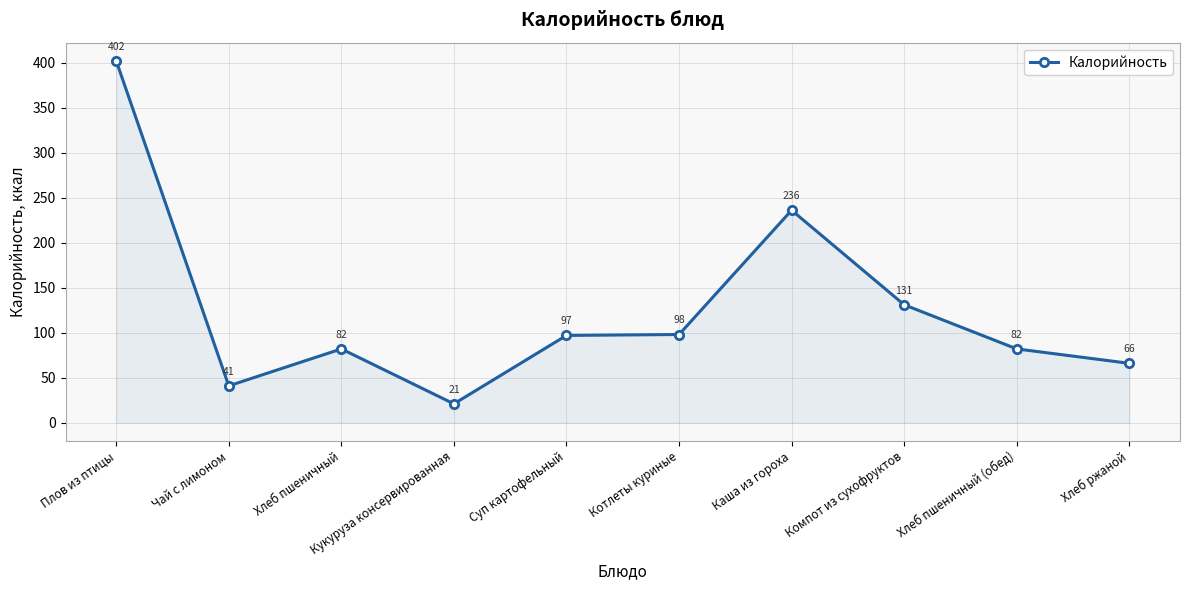

What is the value of the 6th point from the left?

98